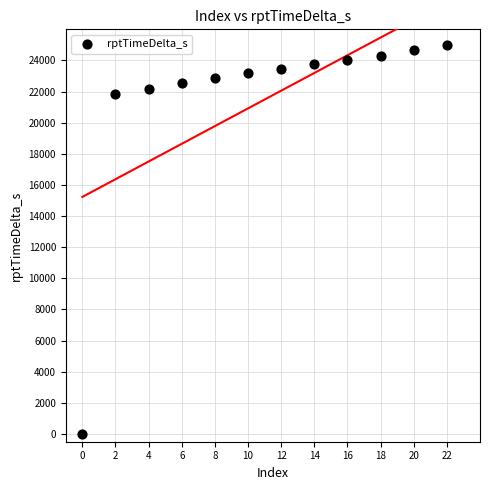

What Y value in the scatter plot is closest to 12487?

21856